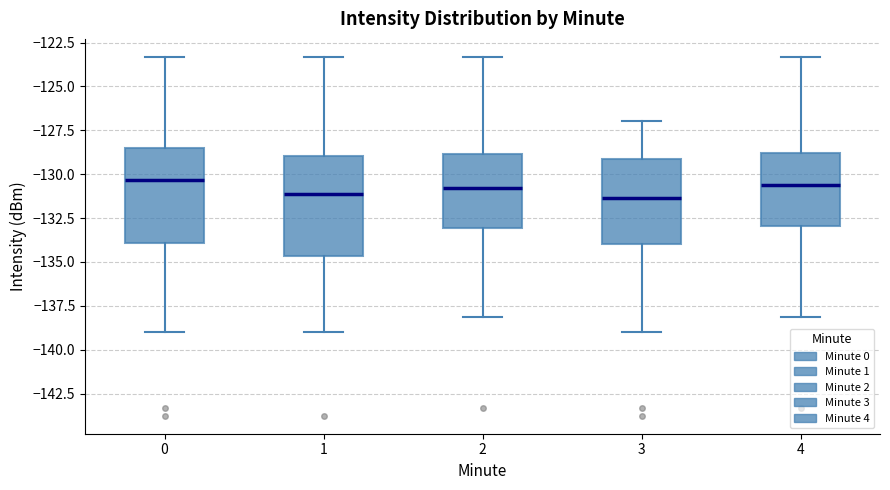

Reading left to right, read every box against the y-axis: the position of its median line, the range the box covers, and the ends of its whiskers. The values are not printed on the chart, so give them approximately, as read against the axis.

0: median -130.5, box -134.0 to -128.5, whiskers -139.0 to -123.5
1: median -131.0, box -134.5 to -129.0, whiskers -139.0 to -123.5
2: median -131.0, box -133.0 to -129.0, whiskers -138.0 to -123.5
3: median -131.5, box -134.0 to -129.0, whiskers -139.0 to -127.0
4: median -130.5, box -133.0 to -129.0, whiskers -138.0 to -123.5